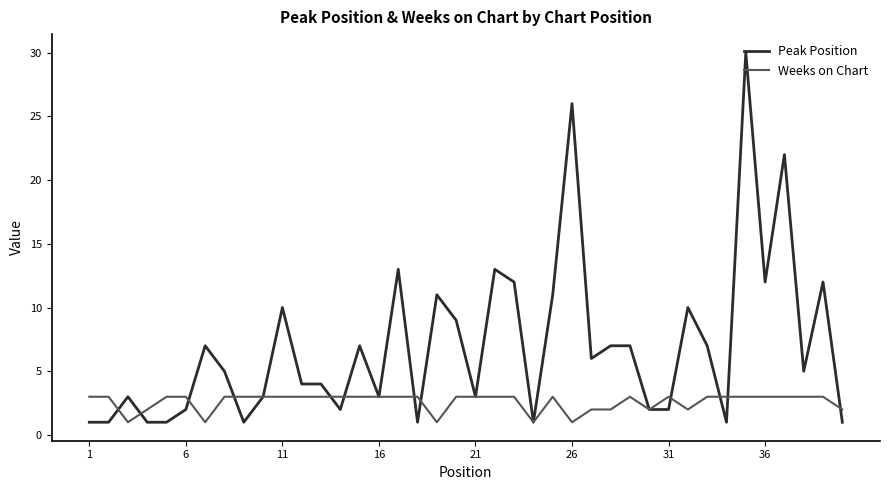

Rank the series by their maximum value, from highest to lowest.

Peak Position, Weeks on Chart